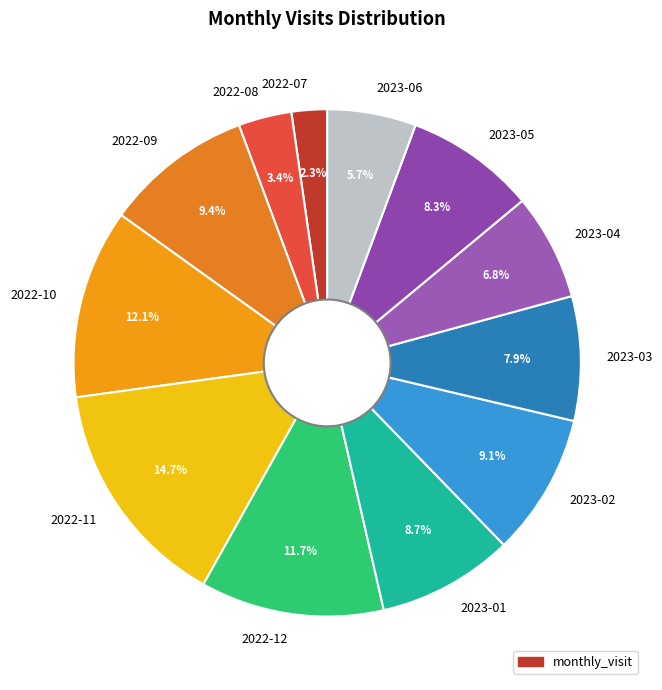

How much of the chart is everything except 2022-08?

96.6%